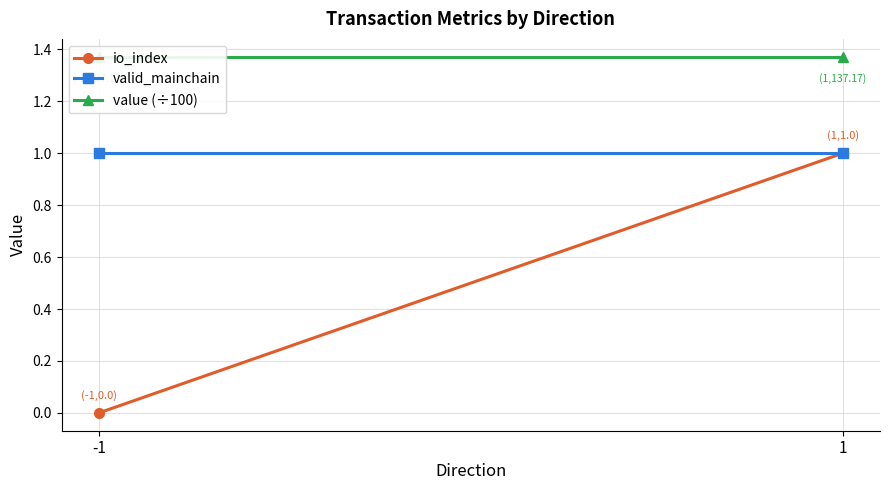

Reading left to right, extract all data points from this chart.

io_index: 0.0	1.0
valid_mainchain: 1.0	1.0
value (÷100): 1.4	1.4